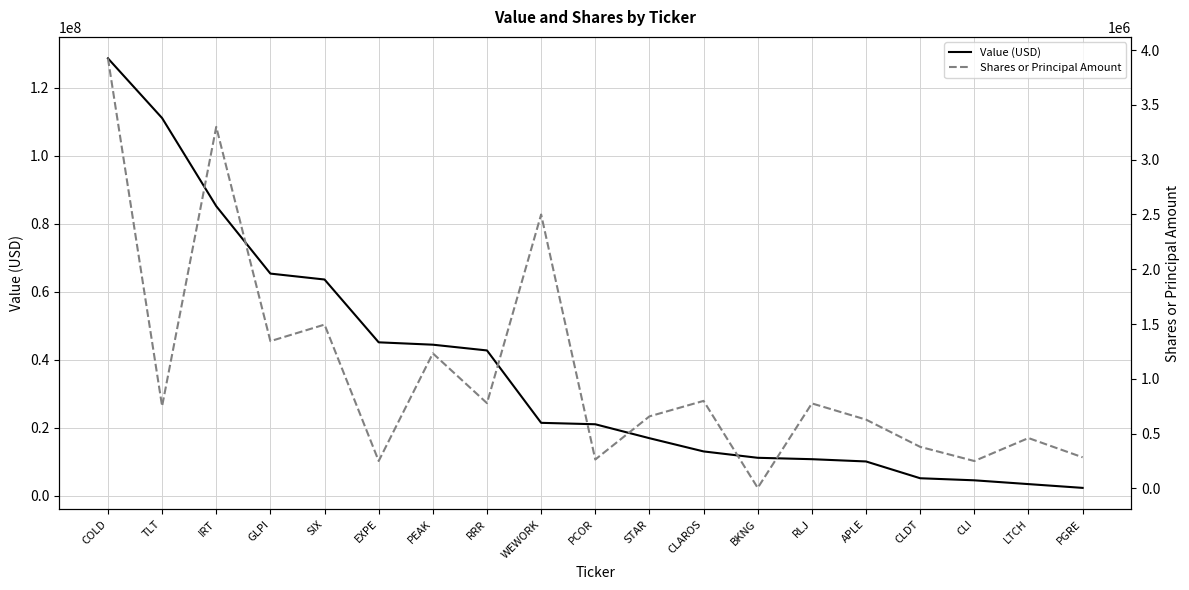

True or false: Shares or Principal Amount has more than 2 points higher than both neighbors.

True